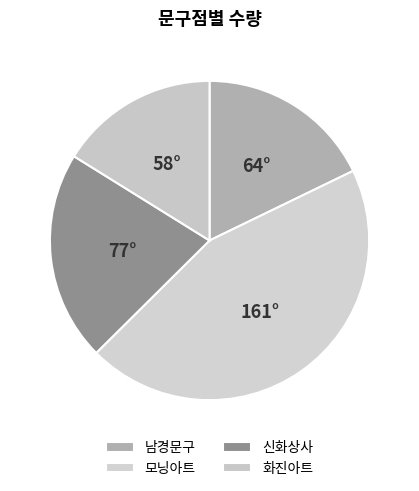

Is there a majority slice in this chart?

No